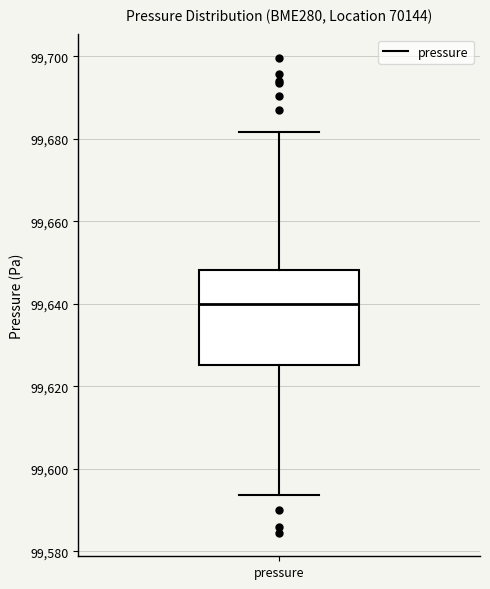

Read this box plot against the y-axis: the position of the median line, the range covered by the box, and the ends of both whiskers. The values are not printed on the chart, so give them approximately, as read against the axis.

median 99640, box 99626 to 99648, whiskers 99594 to 99682